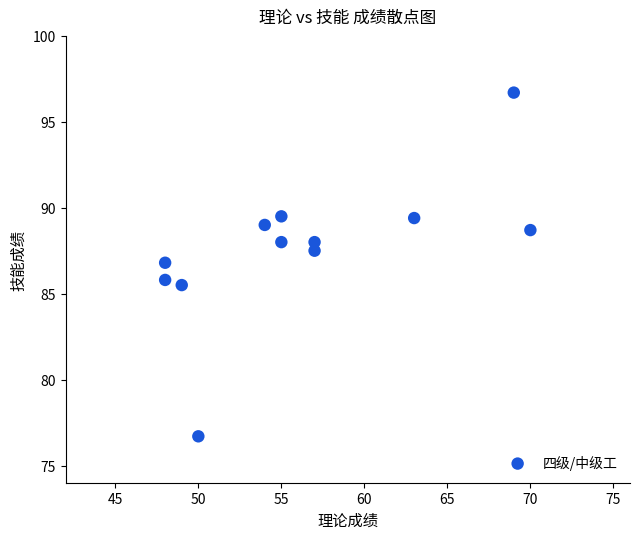

What is the average X value?

56.2